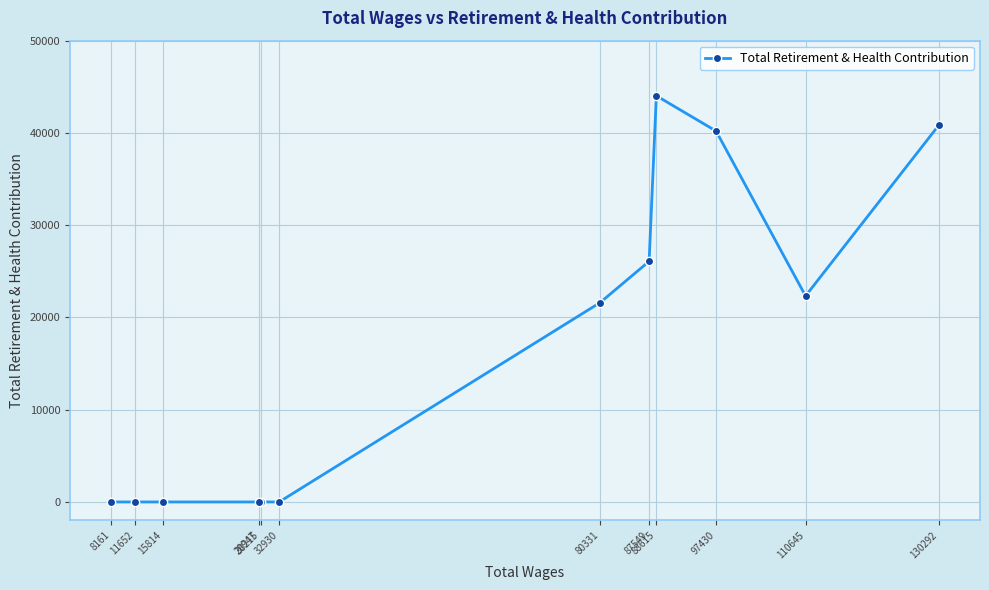

How many data points are less than 21618?

6